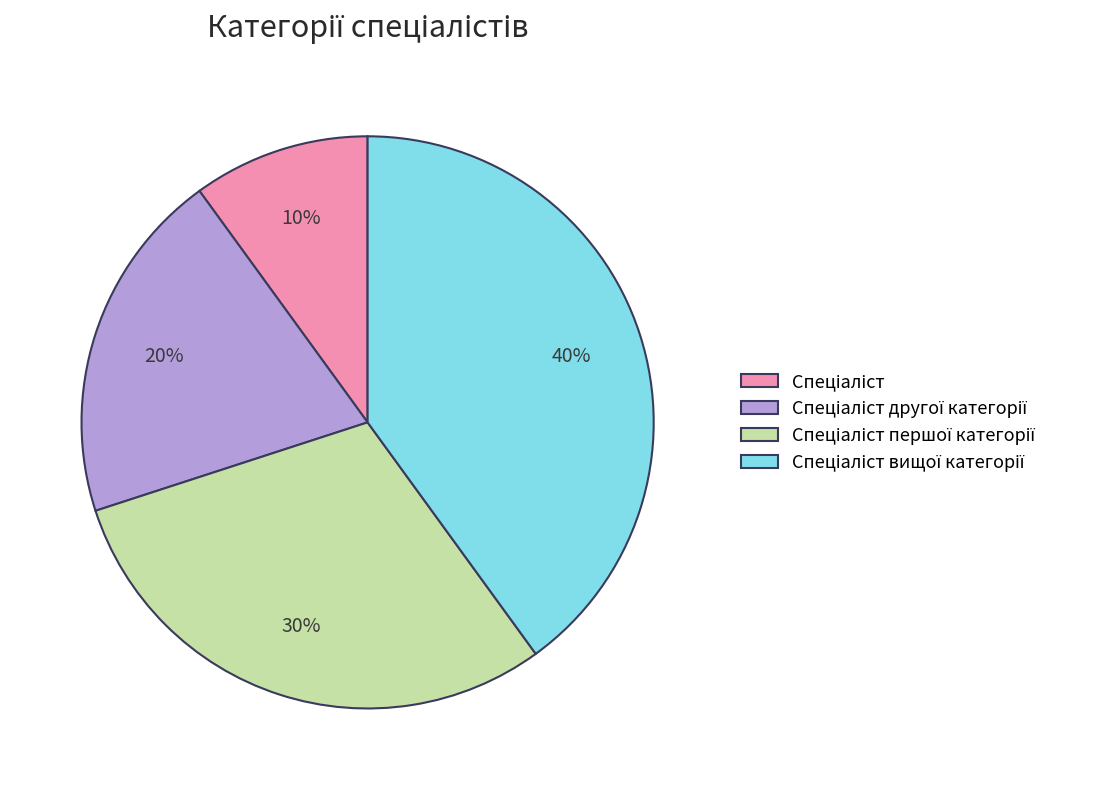

Is there any slice that represents more than half of the pie?

No